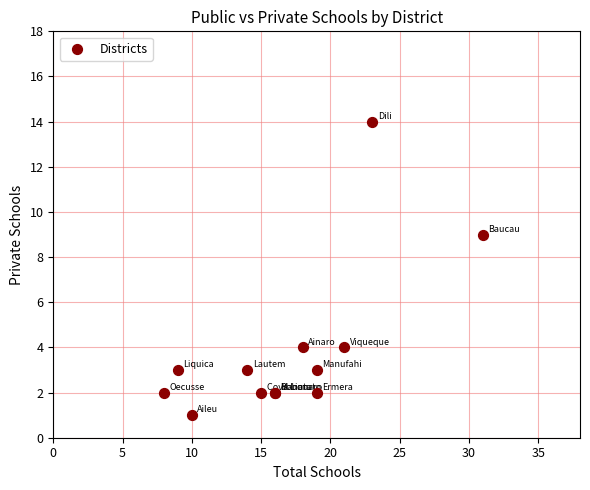

What Y value in the scatter plot is closest to 7?

9